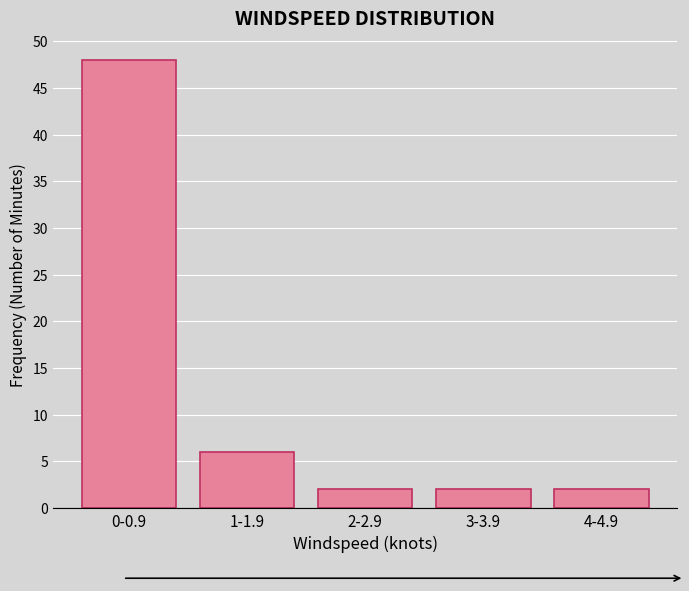

Reading left to right, transcribe all the data shown in this chart.

0-0.9=48	1-1.9=6	2-2.9=2	3-3.9=2	4-4.9=2